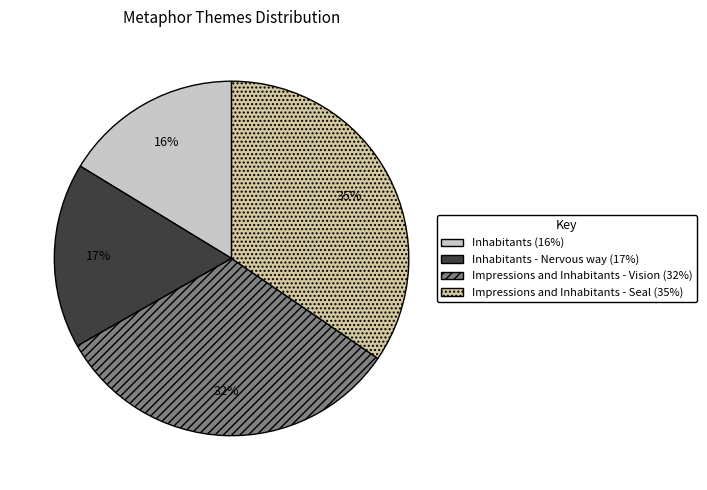

To the nearest percent, what is the average slice percentage?

25%